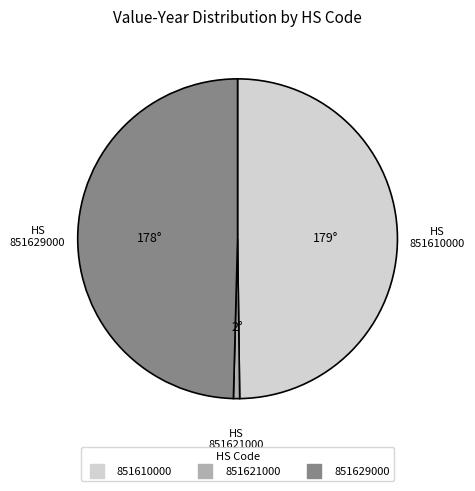

What is the smallest slice in the pie chart?

851621000